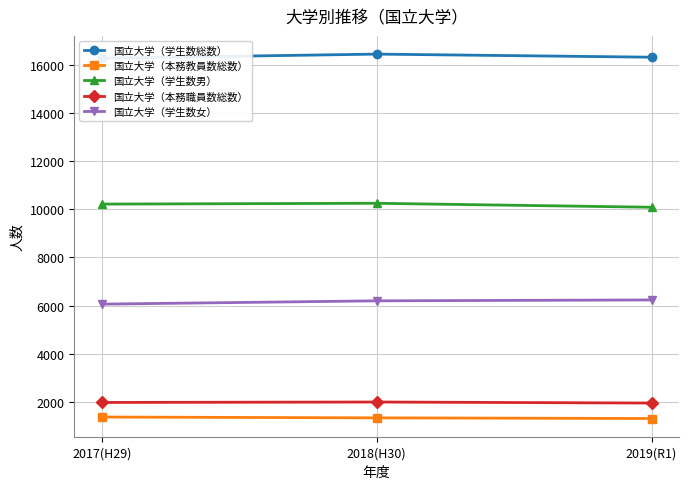

What is the difference between the 国立大学（本務教員数総数） values at 2017(H29) and 2019(R1)?

61